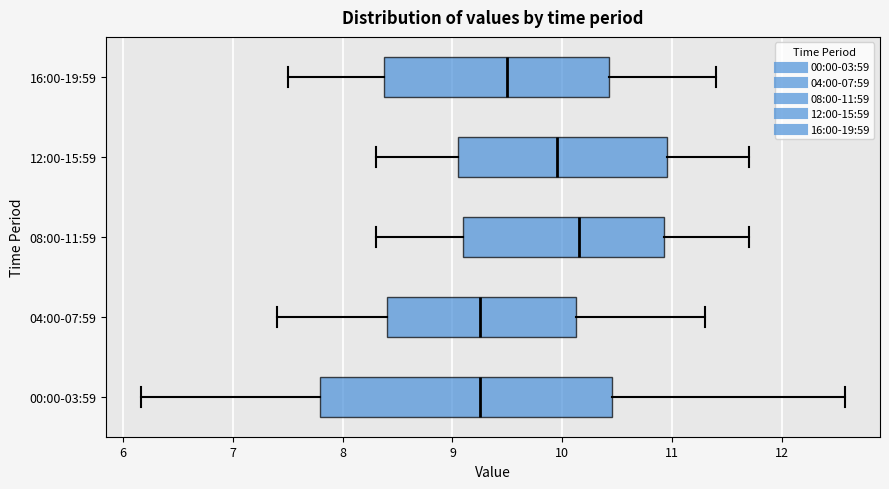

Reading bottom to top, transcribe this box plot: for each box, give where its median line is, the range the box spans, and where its two whiskers end, as read against the x-axis. The values are not printed on the chart, so give them approximately, as read against the axis.

00:00-03:59: median 9.3, box 7.8 to 10.5, whiskers 6.2 to 12.6
04:00-07:59: median 9.3, box 8.4 to 10.1, whiskers 7.4 to 11.3
08:00-11:59: median 10.2, box 9.1 to 10.9, whiskers 8.3 to 11.7
12:00-15:59: median 10.0, box 9.1 to 11.0, whiskers 8.3 to 11.7
16:00-19:59: median 9.5, box 8.4 to 10.4, whiskers 7.5 to 11.4